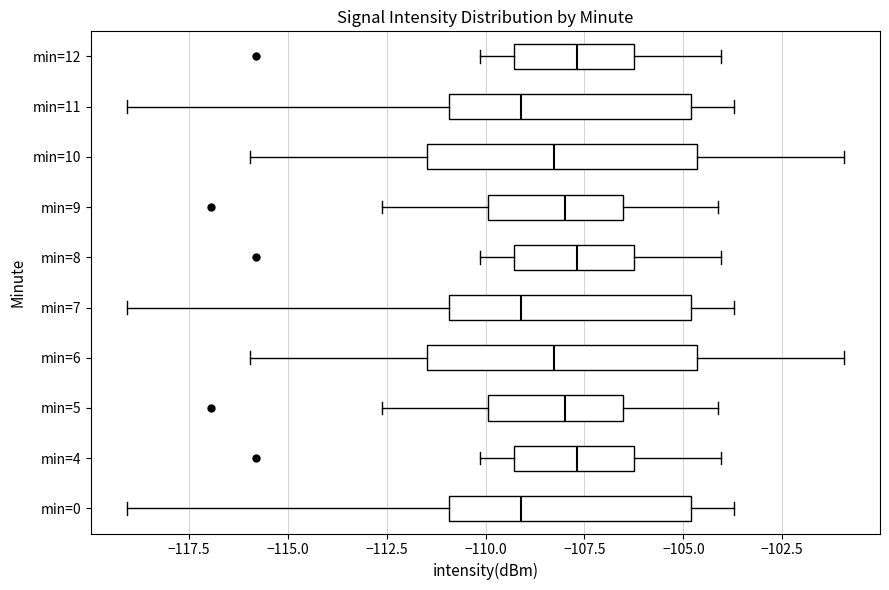

Reading bottom to top, read every box against the x-axis: the position of its median line, the range the box covers, and the ends of its whiskers. The values are not printed on the chart, so give them approximately, as read against the axis.

min=0: median -109.0, box -111.0 to -105.0, whiskers -119.0 to -103.5
min=4: median -107.5, box -109.5 to -106.0, whiskers -110.0 to -104.0
min=5: median -108.0, box -110.0 to -106.5, whiskers -112.5 to -104.0
min=6: median -108.5, box -111.5 to -104.5, whiskers -116.0 to -101.0
min=7: median -109.0, box -111.0 to -105.0, whiskers -119.0 to -103.5
min=8: median -107.5, box -109.5 to -106.0, whiskers -110.0 to -104.0
min=9: median -108.0, box -110.0 to -106.5, whiskers -112.5 to -104.0
min=10: median -108.5, box -111.5 to -104.5, whiskers -116.0 to -101.0
min=11: median -109.0, box -111.0 to -105.0, whiskers -119.0 to -103.5
min=12: median -107.5, box -109.5 to -106.0, whiskers -110.0 to -104.0